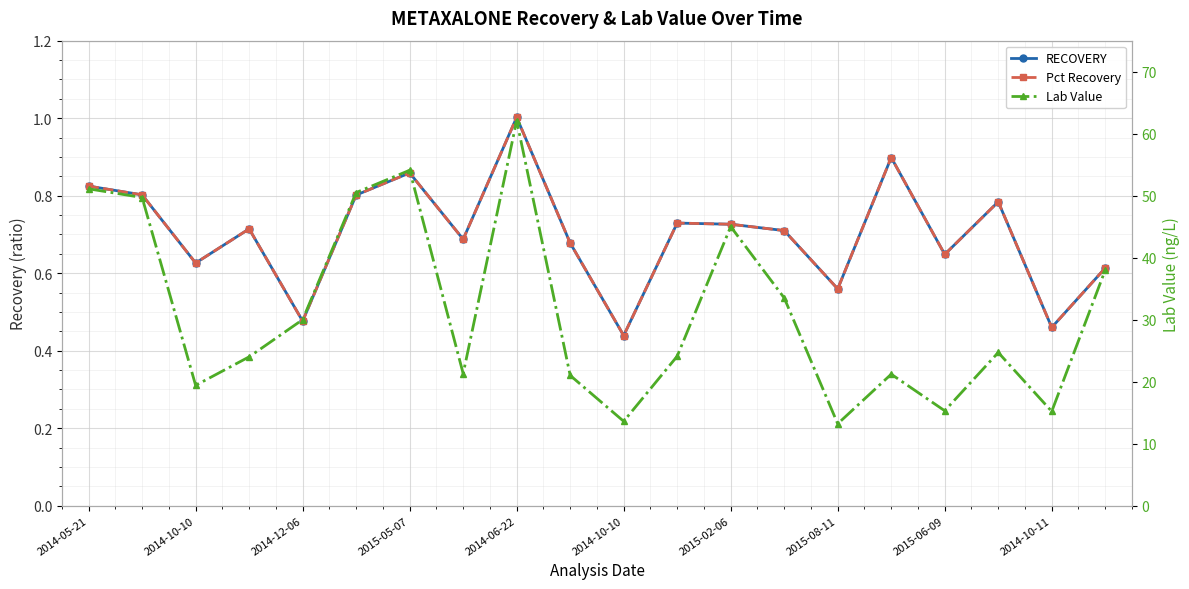

What is the average value of the Lab Value series?

31.4